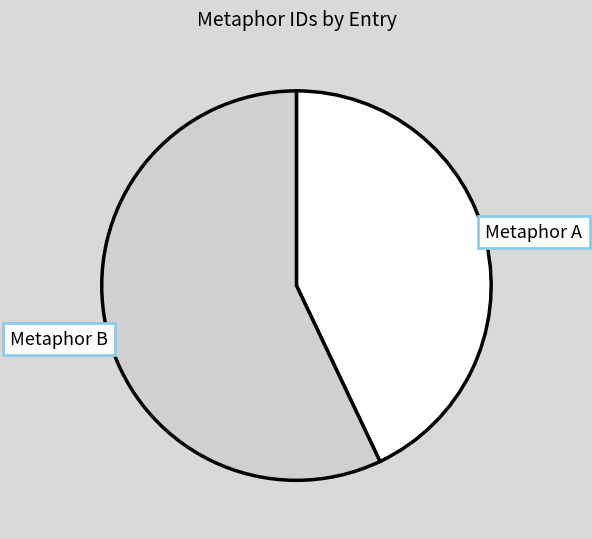

Is there any slice that represents more than half of the pie?

Yes